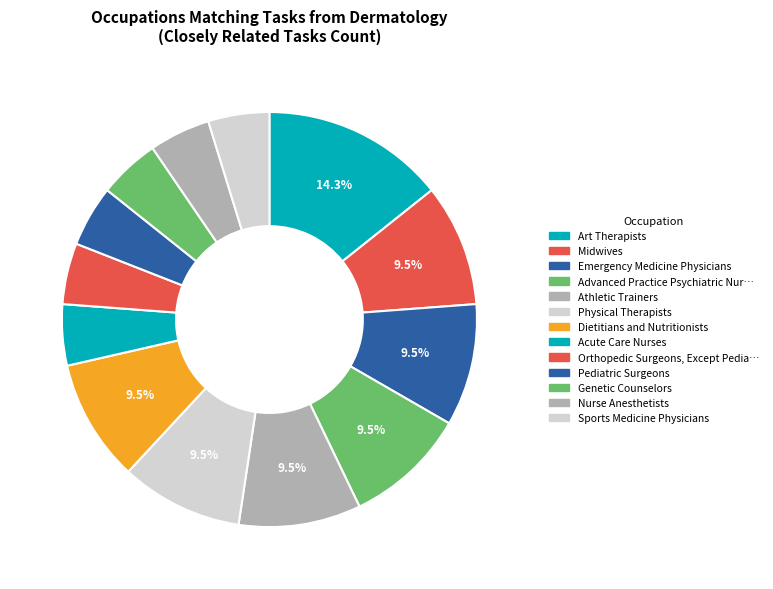

Which slice is the largest?

Art Therapists